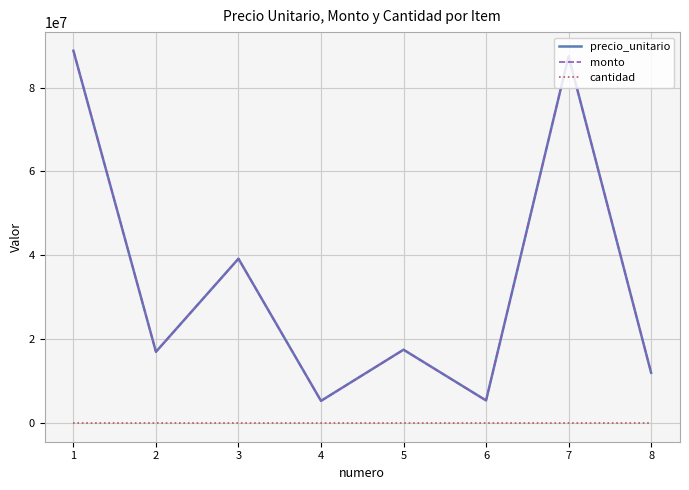

Reading right to left, list all the values displayed in this chart.

precio_unitario: 12000000	87500000	5400000	17500000	5300000	39200000	17000000	88790000
monto: 12000000	87500000	5400000	17500000	5300000	39200000	17000000	88790000
cantidad: 1	1	1	1	1	1	1	1